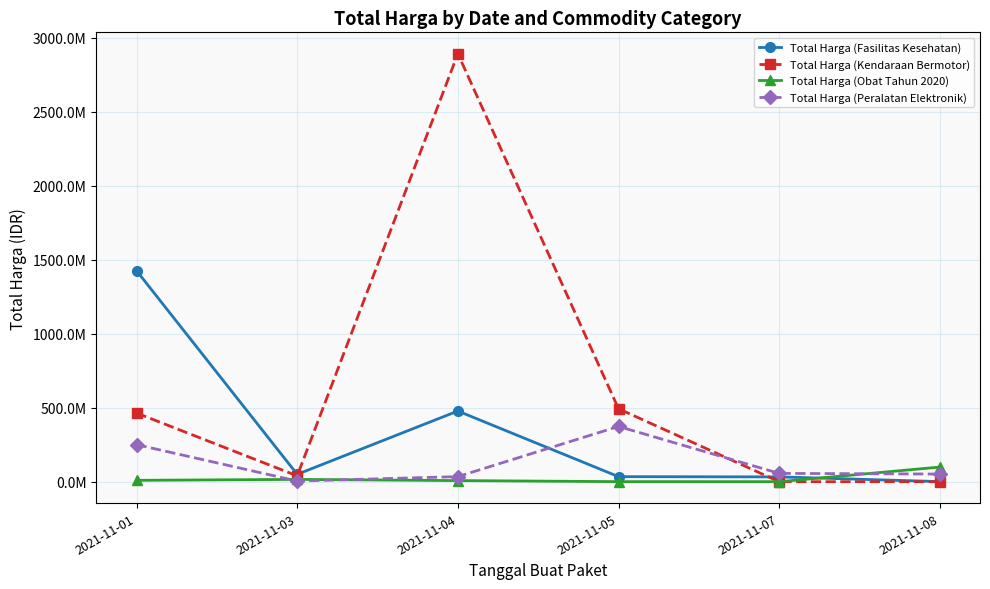

Is this an area chart (filled region under the line)?

No